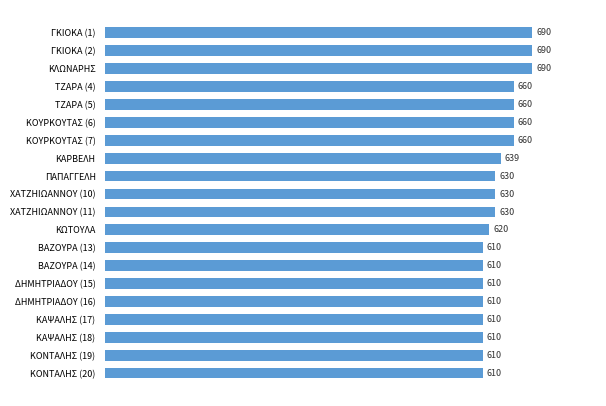

What position from the bottom is ΓΚΙΟΚΑ (1)?

20